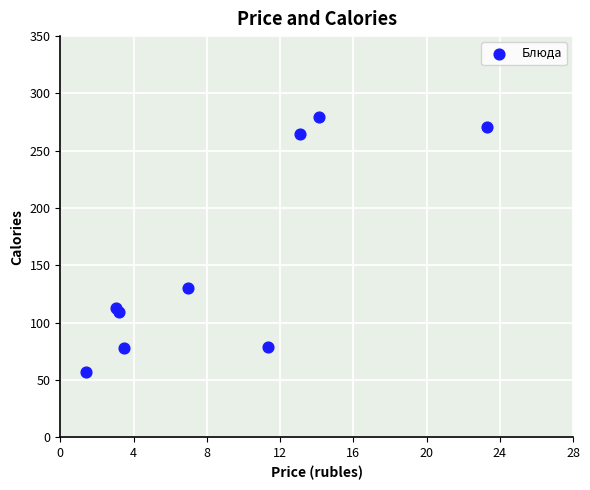

What is the range of Y values (max minus min)?

222